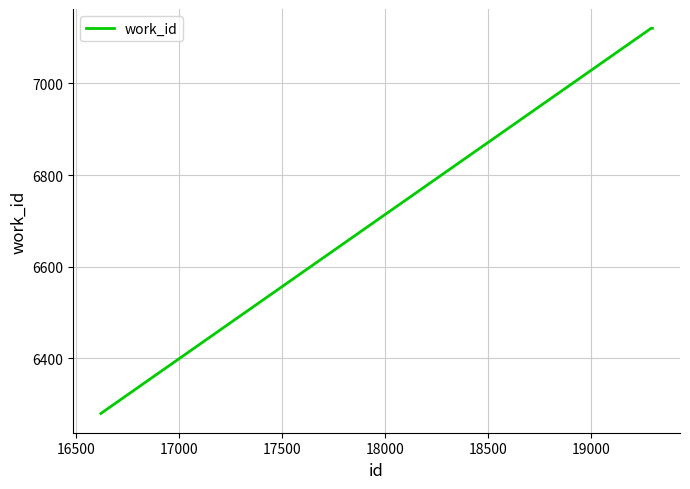

What is the sum of all values?

34760